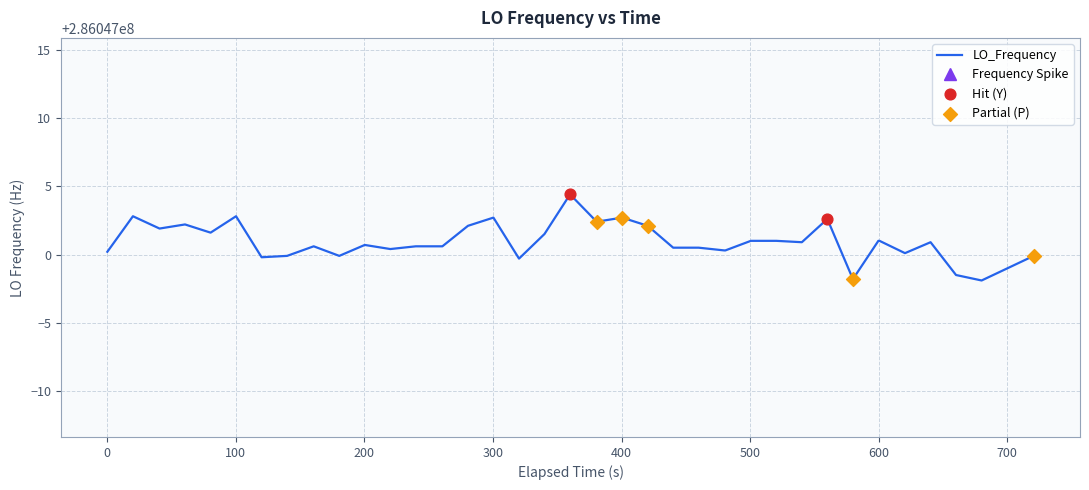

What is the change in value from 10 to 11?

-0.3